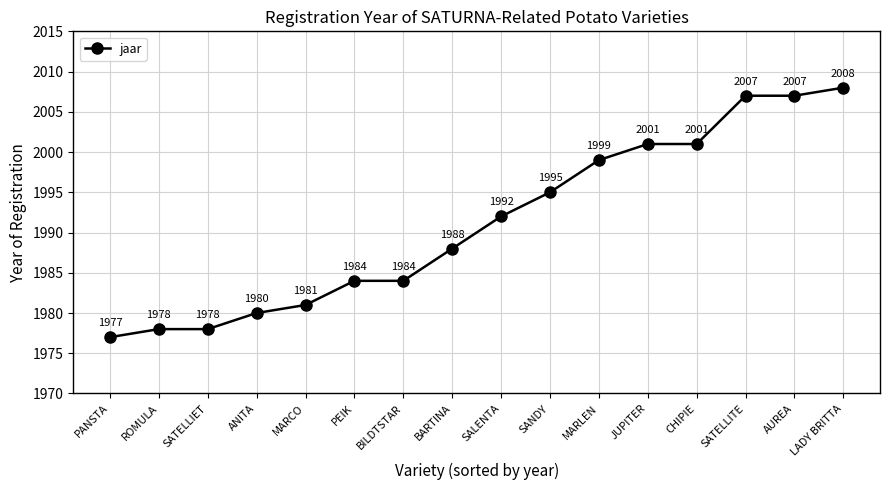

How many data points are less than 1992?

8